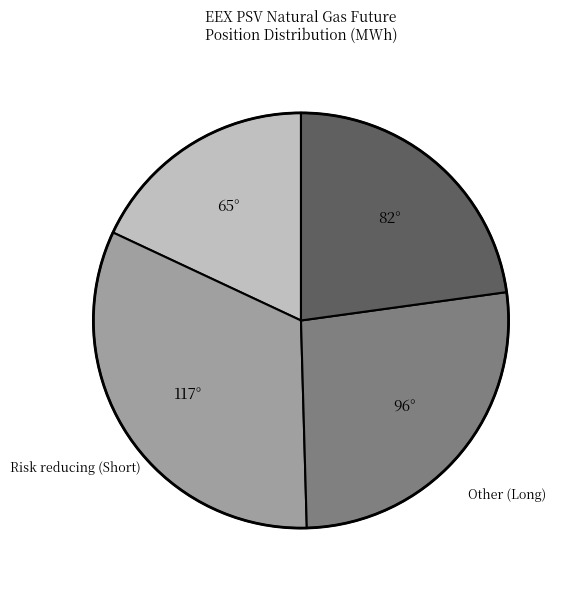

Does any single category account for the majority?

No